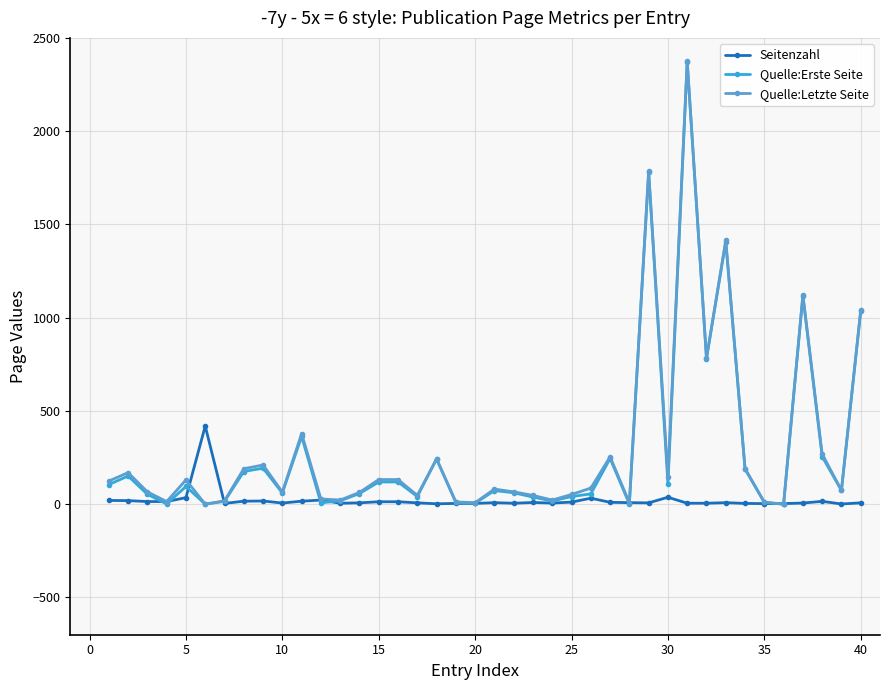

What is the maximum value for Seitenzahl?

419